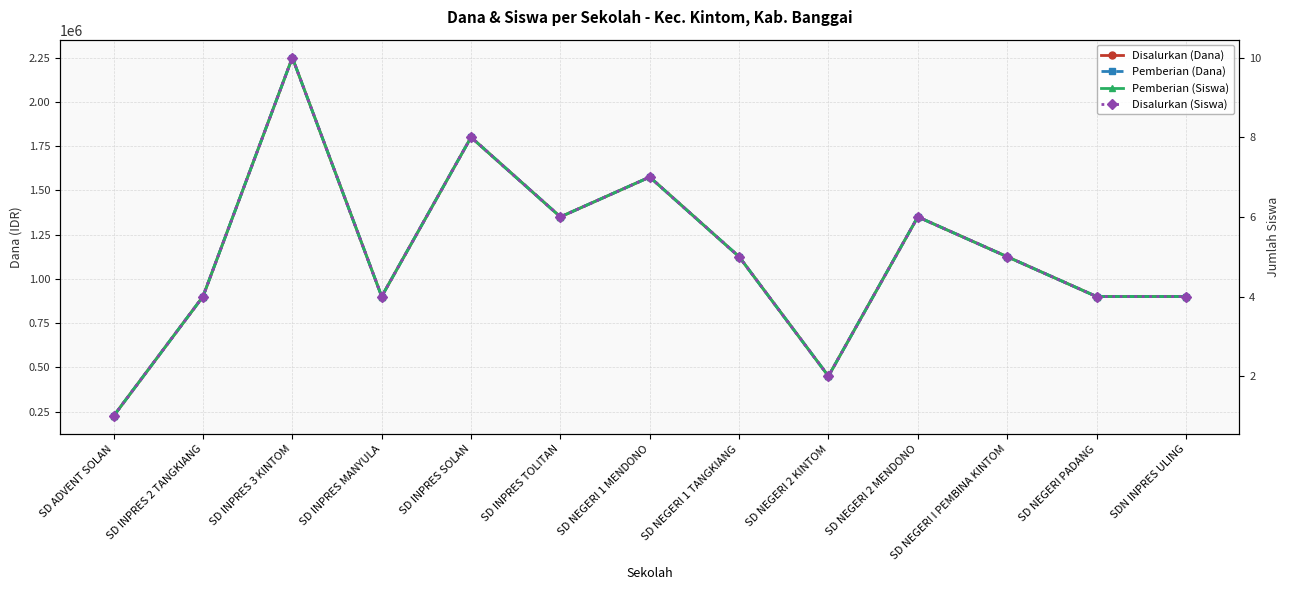

True or false: Pemberian (Dana) and Disalurkan (Siswa) cross at least once.

False